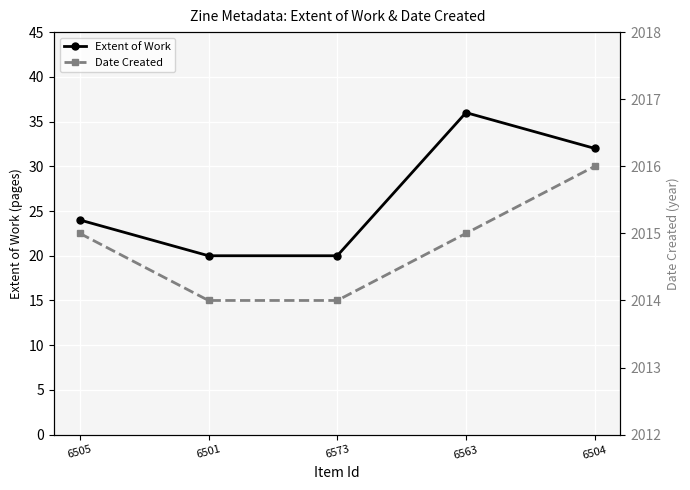

What is the greatest value displayed?

2016